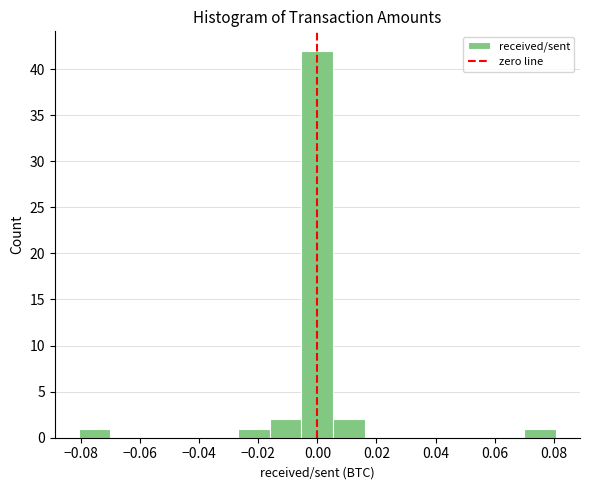

How tall is the bar that spans -0.016 to -0.006 on the x-axis? Neither the bar edges nor the heights are printed on the chart, so give them approximately, as read against the axes.

2